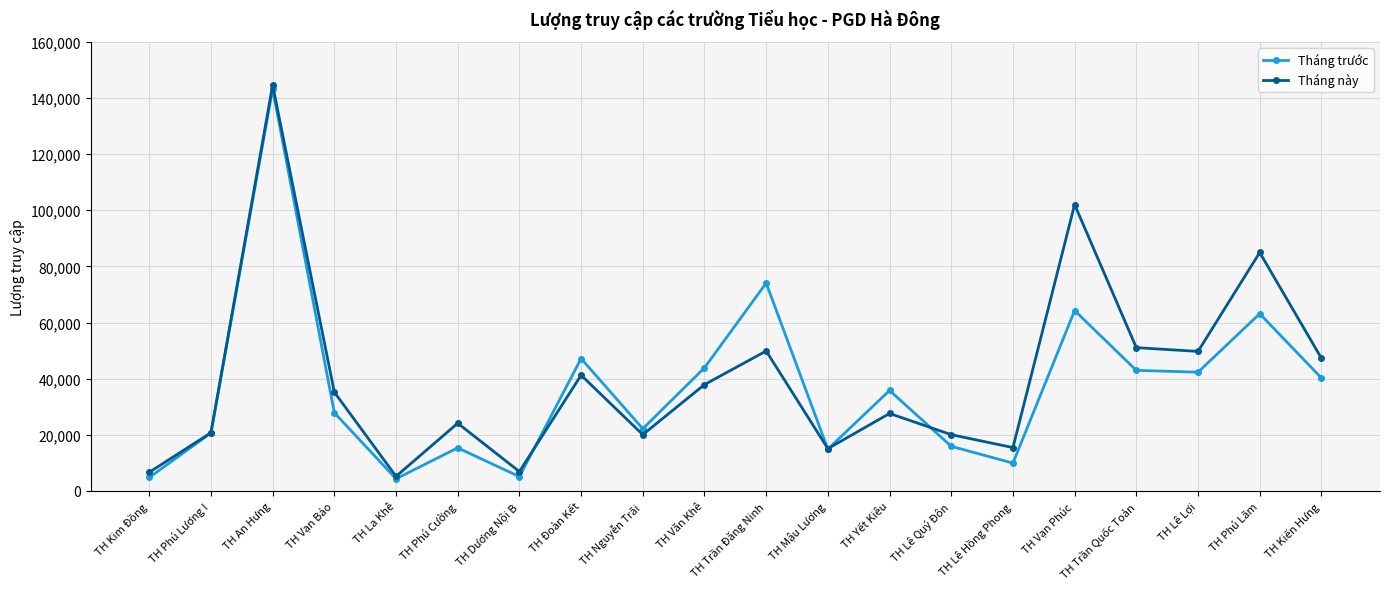

The value of Tháng trước at TH Phú Lương I is 27471. True or false?

False